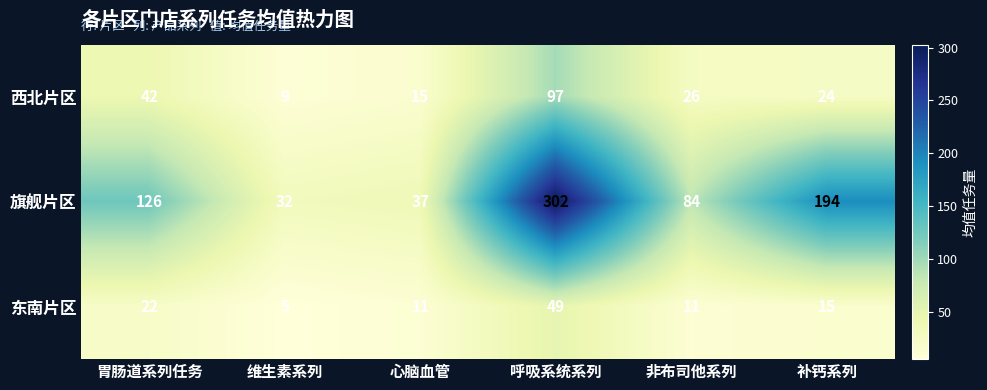

Between 胃肠道系列任务 and 呼吸系统系列, which series saw the biggest shift?

旗舰片区